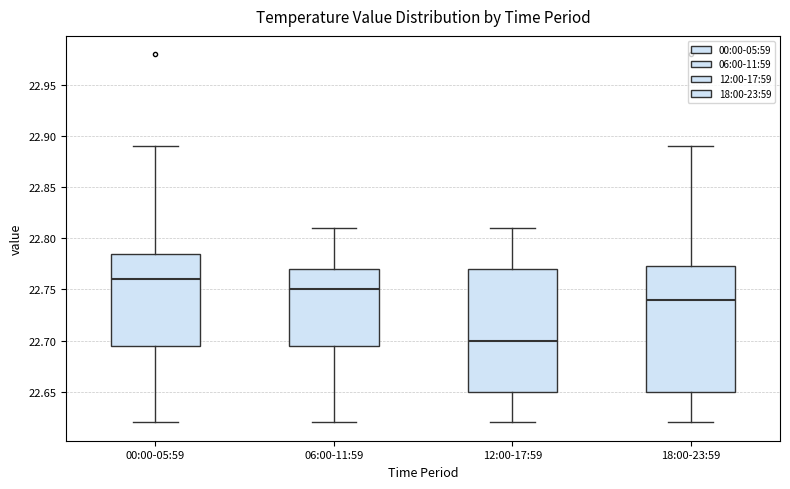

Reading left to right, transcribe this box plot: for each box, give where its median line is, the range the box spans, and where its two whiskers end, as read against the y-axis. The values are not printed on the chart, so give them approximately, as read against the axis.

00:00-05:59: median 22.760, box 22.695 to 22.785, whiskers 22.620 to 22.890
06:00-11:59: median 22.750, box 22.695 to 22.770, whiskers 22.620 to 22.810
12:00-17:59: median 22.700, box 22.650 to 22.770, whiskers 22.620 to 22.810
18:00-23:59: median 22.740, box 22.650 to 22.775, whiskers 22.620 to 22.890